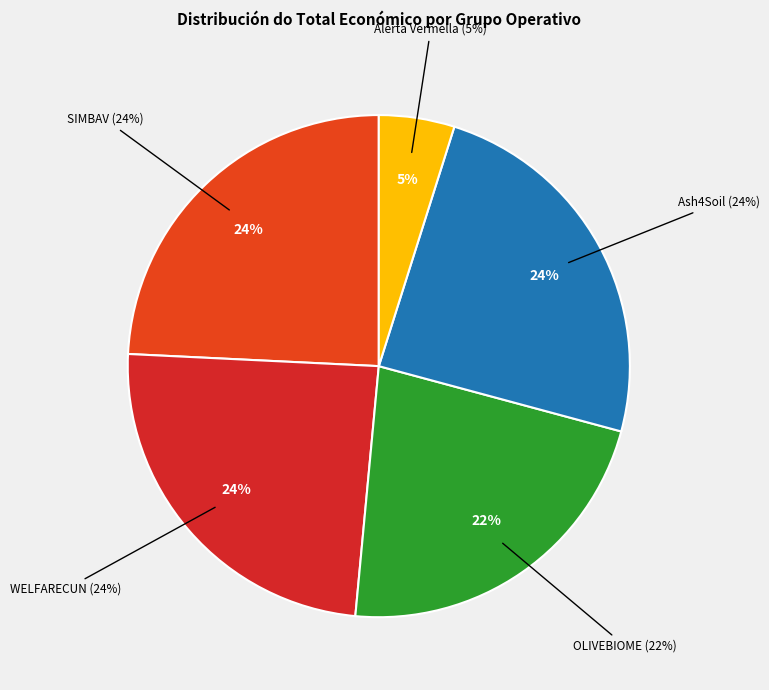

Which category has the biggest portion of the pie?

Ash4Soil